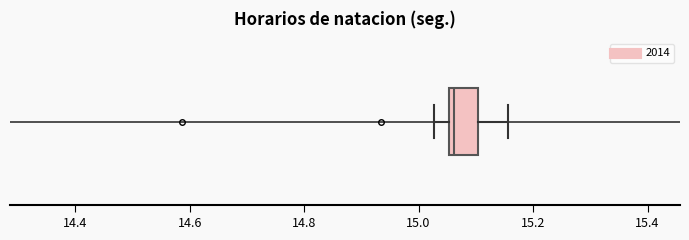

Transcribe this box plot: give where the median line is, the range the box spans, and where the two whiskers end, as read against the x-axis. The values are not printed on the chart, so give them approximately, as read against the axis.

median 15.06 (just right of the box's left edge), box 15.06 to 15.10, whiskers 15.02 to 15.16